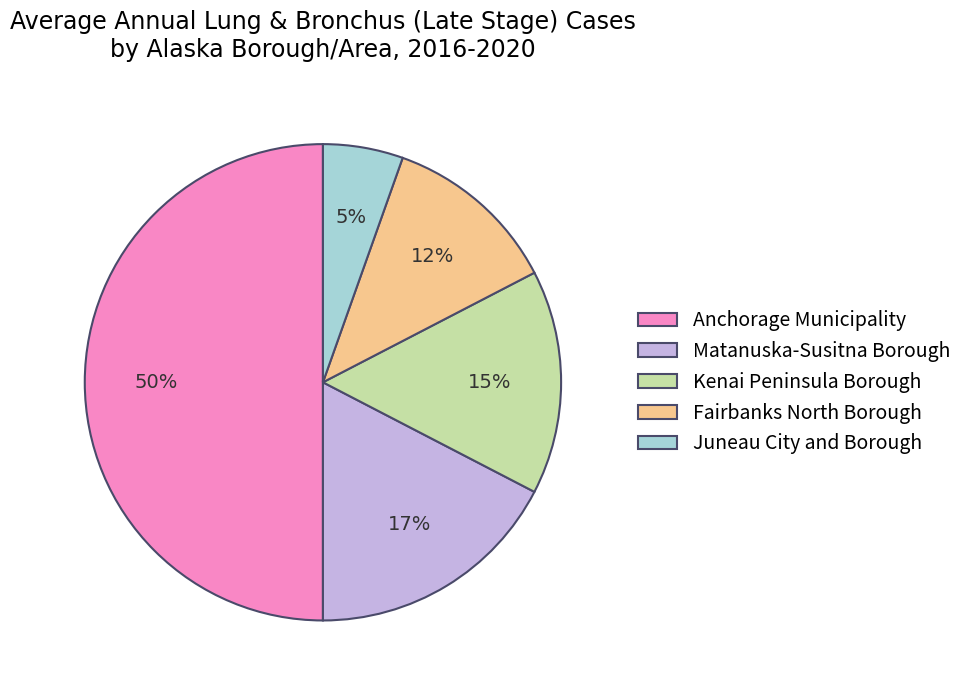

Does Juneau City and Borough account for over 50% of the chart?

No